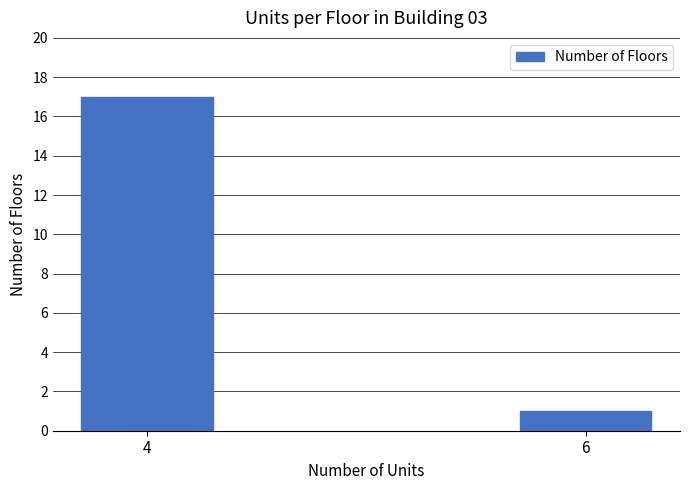

Reading left to right, list all the values displayed in this chart.

4=17	6=1